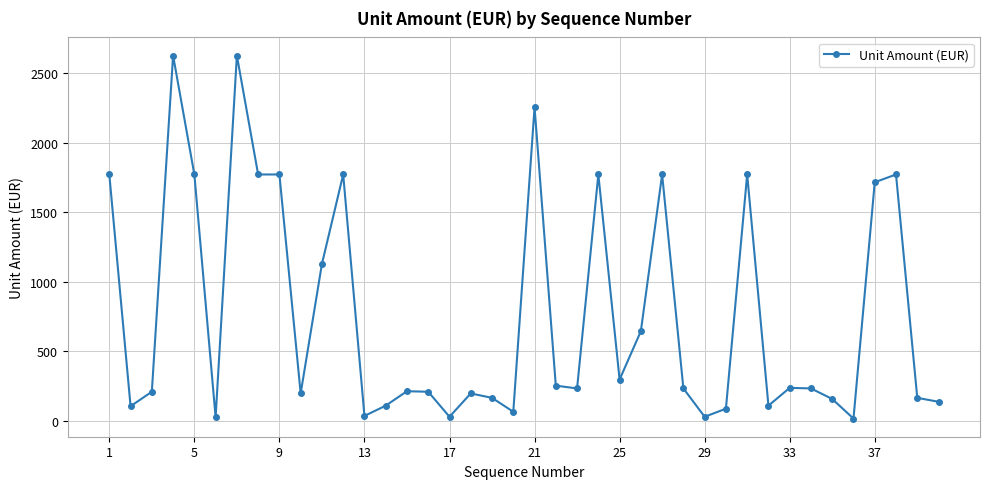

What is the greatest value displayed?

2628